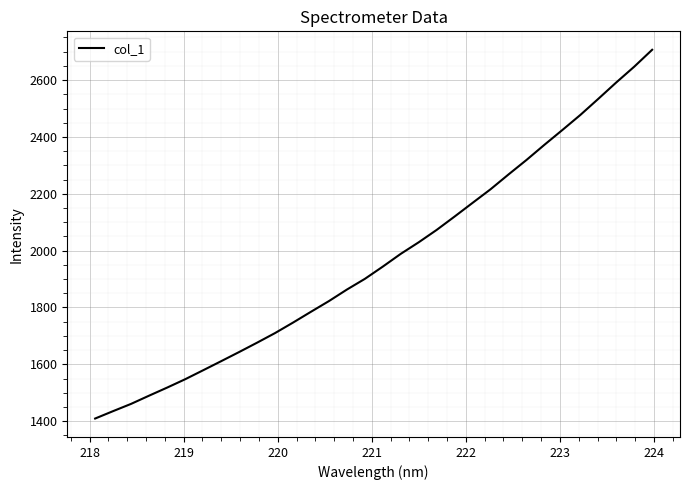

What is the greatest value displayed?

2706.7